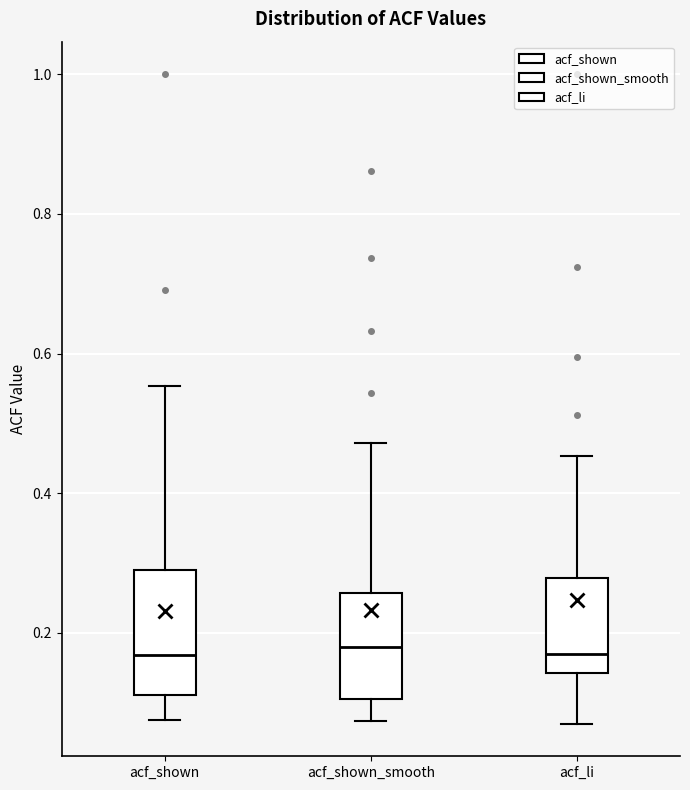

Reading left to right, read every box against the y-axis: the position of its median line, the range the box covers, and the ends of its whiskers. The values are not printed on the chart, so give them approximately, as read against the axis.

acf_shown: median 0.16, box 0.12 to 0.28, whiskers 0.08 to 0.56
acf_shown_smooth: median 0.18, box 0.10 to 0.26, whiskers 0.08 to 0.48
acf_li: median 0.18, box 0.14 to 0.28, whiskers 0.08 to 0.46